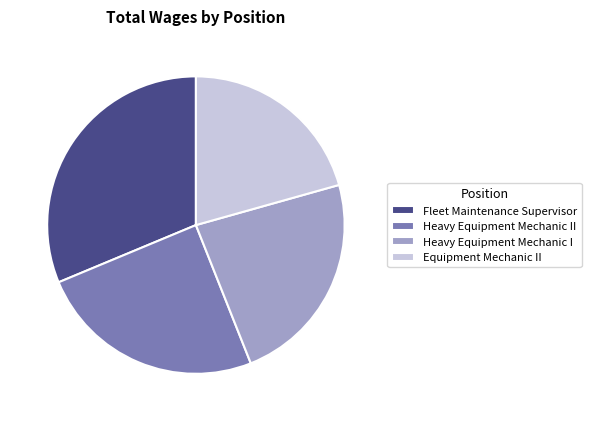

Rank the categories by value from lowest to highest.

Equipment Mechanic II, Heavy Equipment Mechanic I, Heavy Equipment Mechanic II, Fleet Maintenance Supervisor